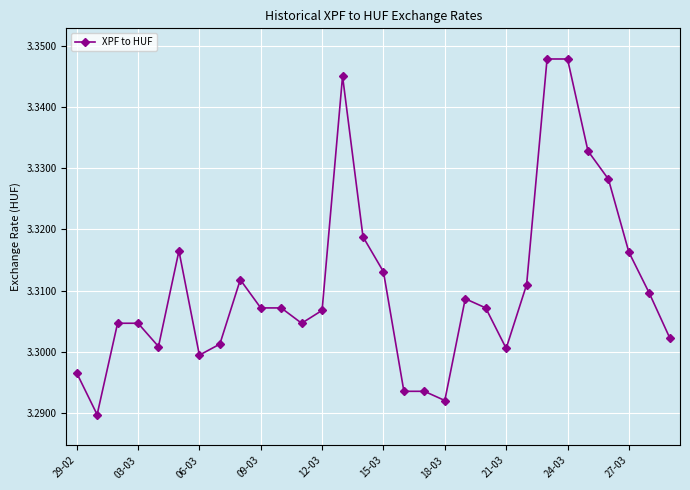

What is the sum of all values?

99.3